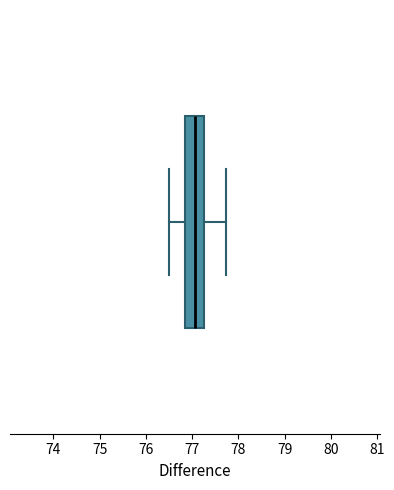

Where does the median line of the box sit on the x-axis? The values are not printed on the chart, so give them approximately, as read against the axis.

77.1